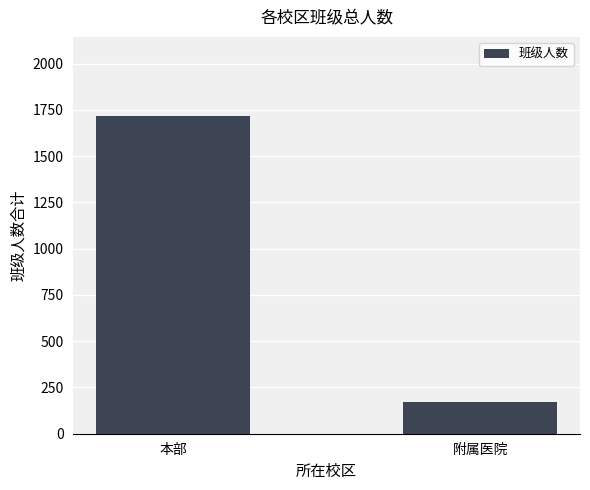

Rank the categories by value from highest to lowest.

本部, 附属医院